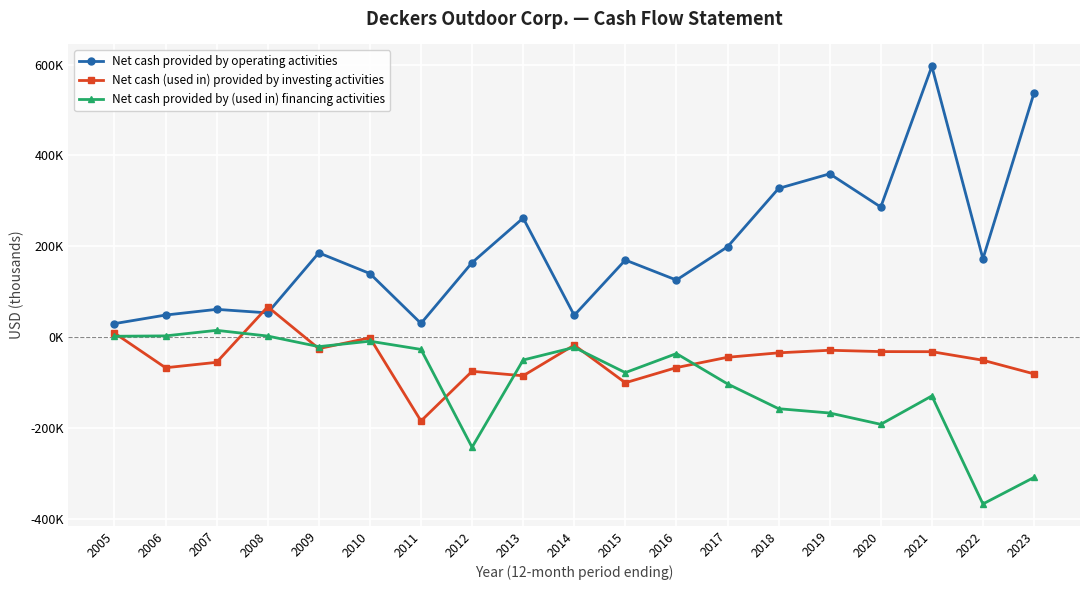

Rank the categories by Net cash (used in) provided by investing activities value from highest to lowest.

2008, 2005, 2010, 2014, 2009, 2019, 2020, 2021, 2018, 2017, 2022, 2007, 2016, 2006, 2012, 2023, 2013, 2015, 2011